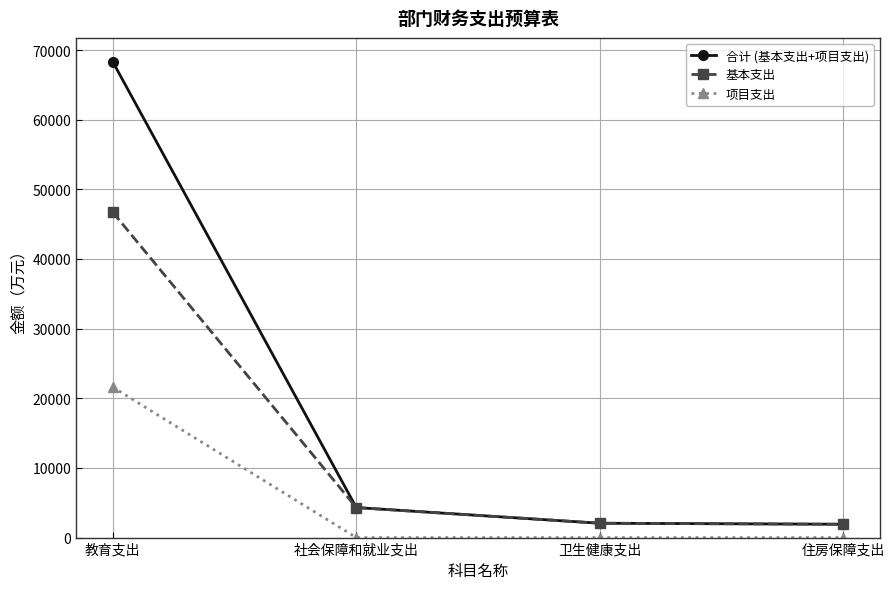

Which category has the highest value across all series?

教育支出